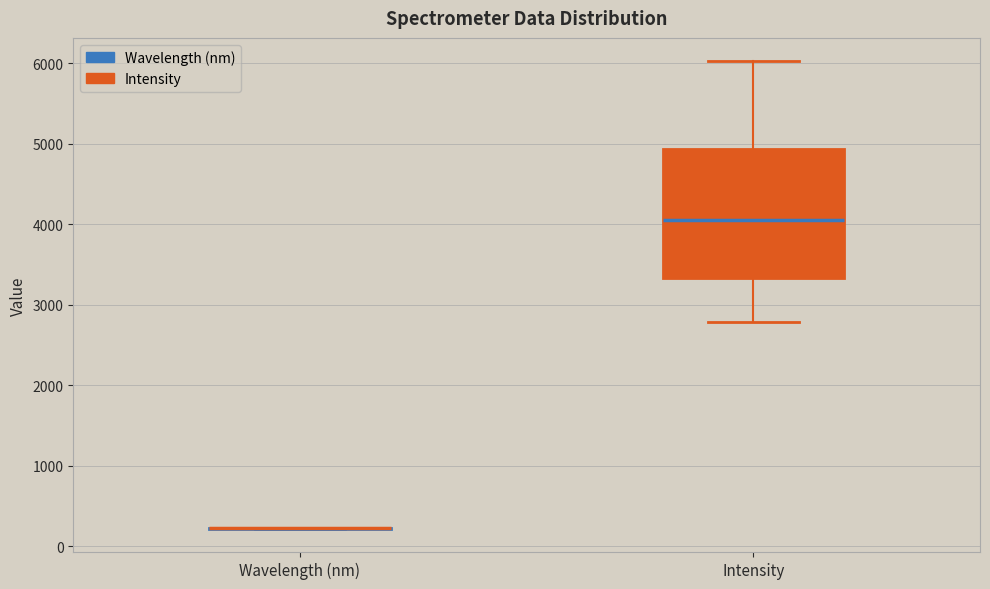

Comparing the boxes themselves (not the whiskers), which one is the tallest?

Intensity